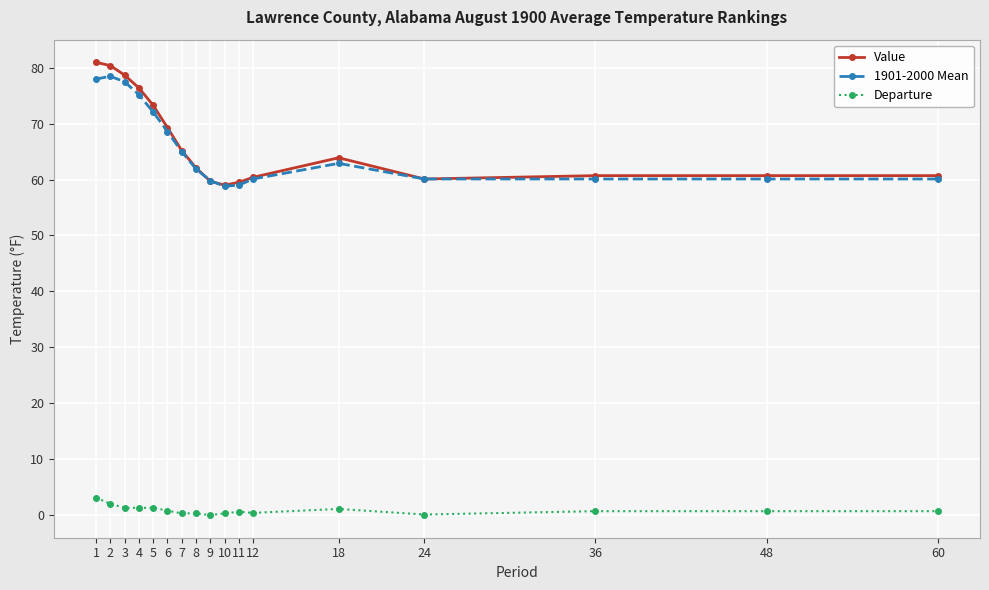

Which series has the largest total across all categories?

Value